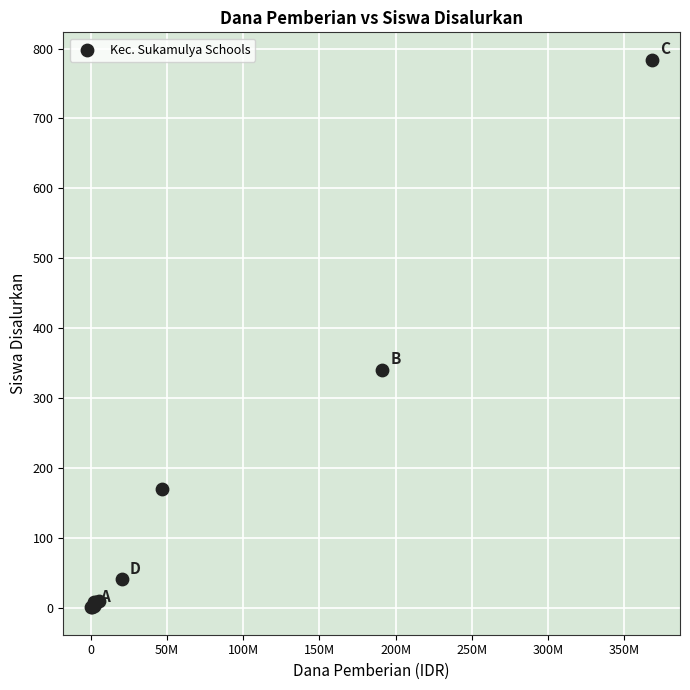

What Y value in the scatter plot is closest to 392?

341